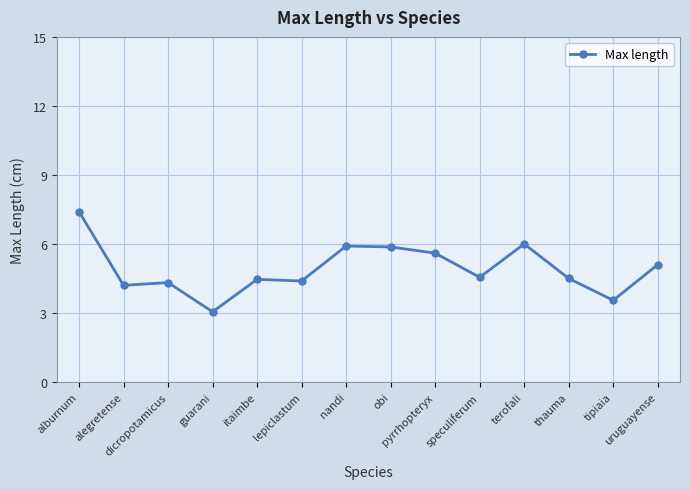

What is the sum of all values?

68.9